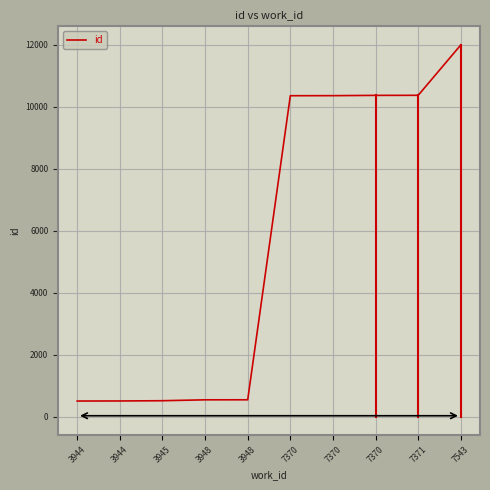

Does the chart have visible grid lines?

Yes